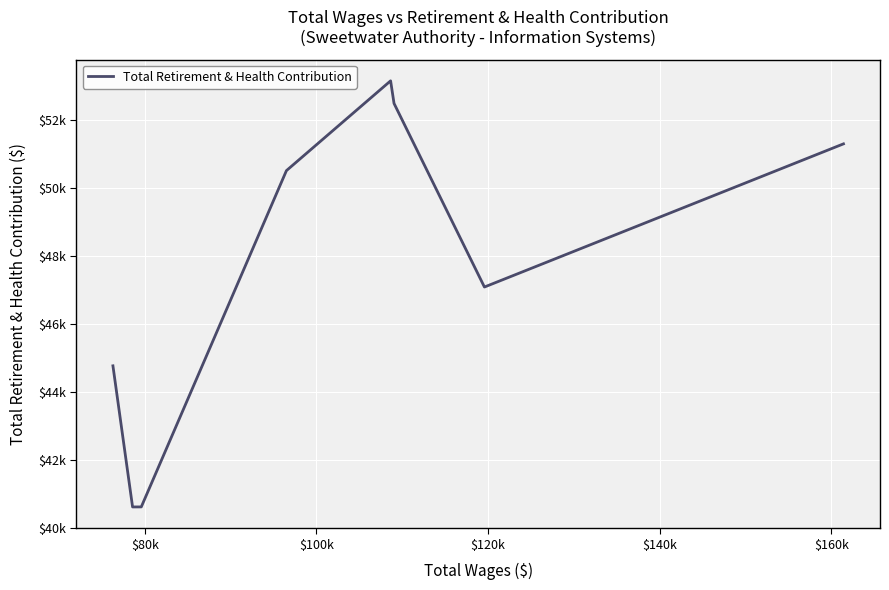

Does the chart have visible grid lines?

Yes